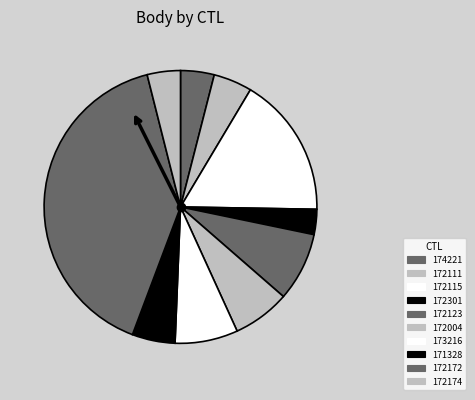

Count the number of slices in the pie.

10